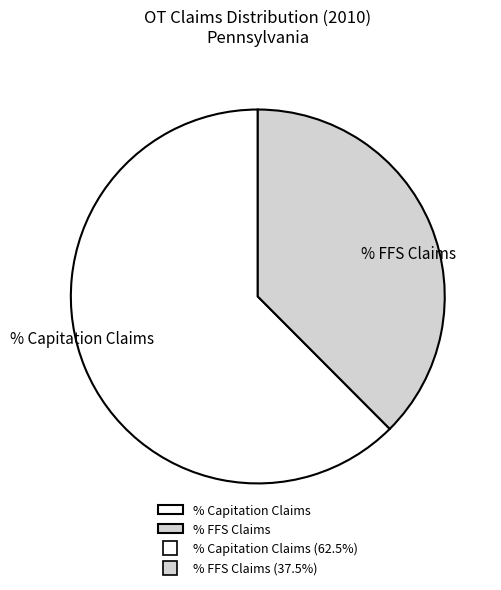

The % FFS Claims slice represents 38% of the pie. True or false?

True